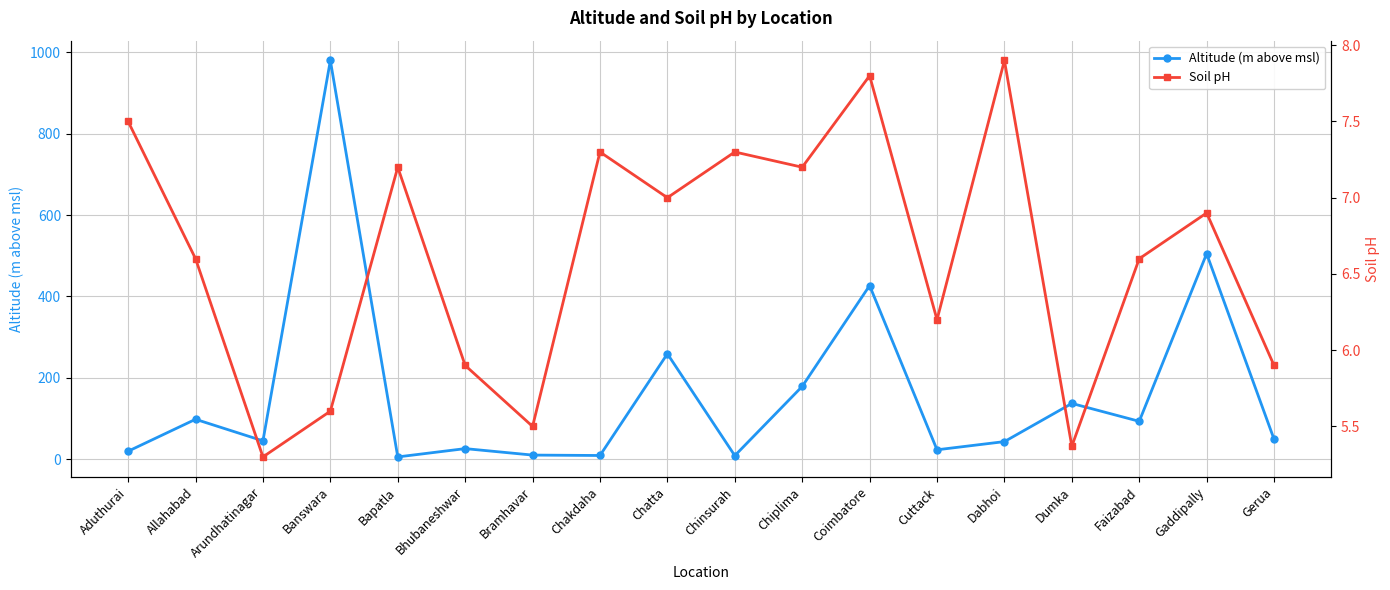

What is the sum of the Soil pH values at Gerua and Coimbatore?

13.7